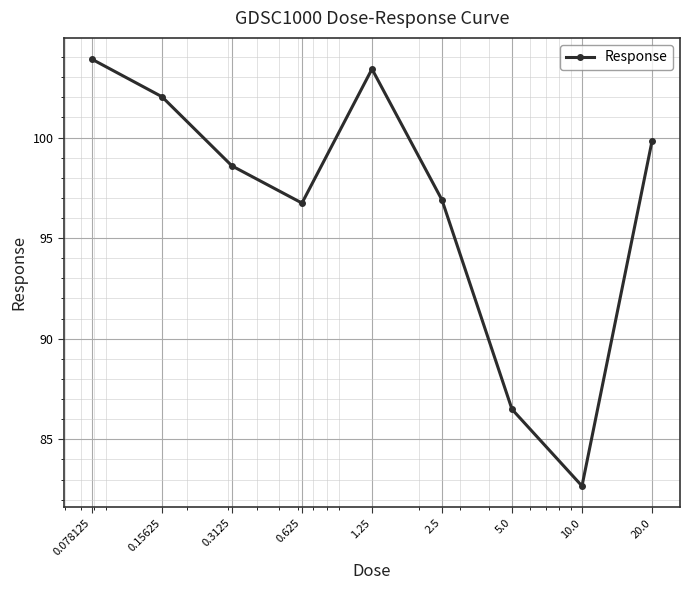

What is the difference between the second highest and second lowest values?

16.9